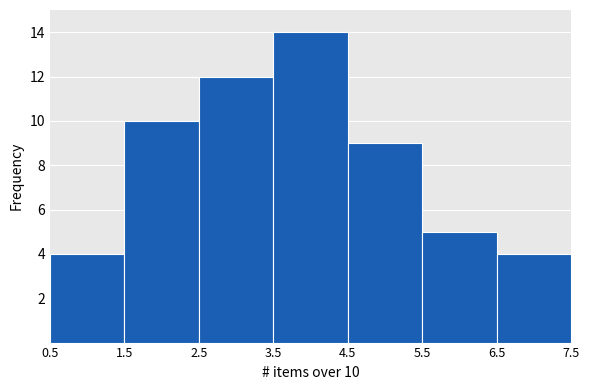

Which range on the x-axis has the tallest bar?

3.5 to 4.5